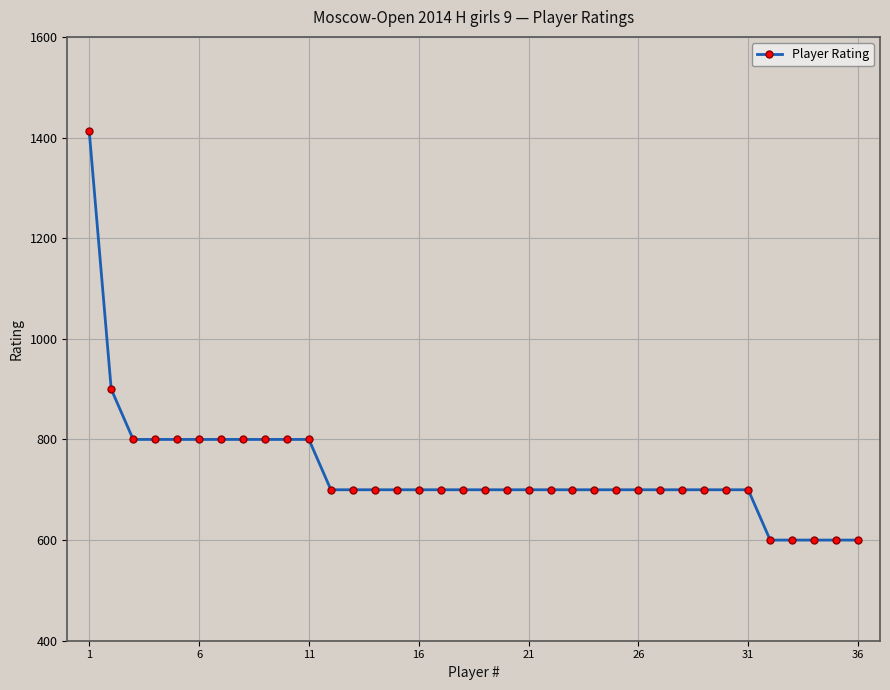

What is the difference between the second highest and second lowest values?

300